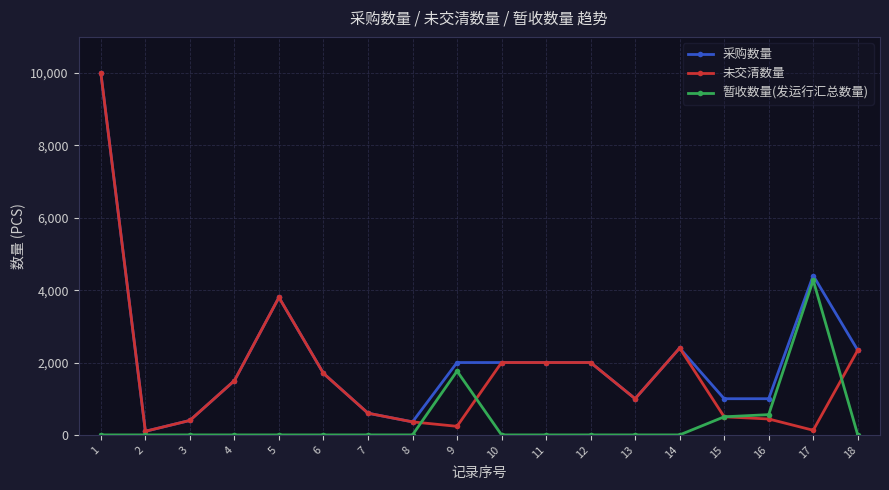

Rank the series by their average value, from highest to lowest.

采购数量, 未交清数量, 暂收数量(发运行汇总数量)